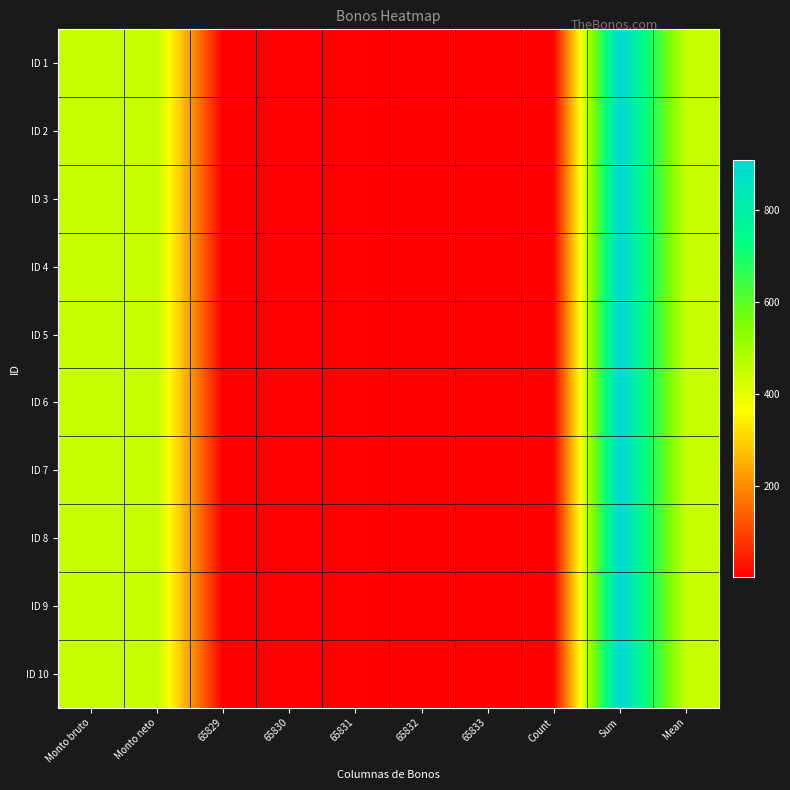

List the series in order of their peak value, highest first.

ID 1, ID 2, ID 3, ID 4, ID 5, ID 6, ID 7, ID 8, ID 9, ID 10